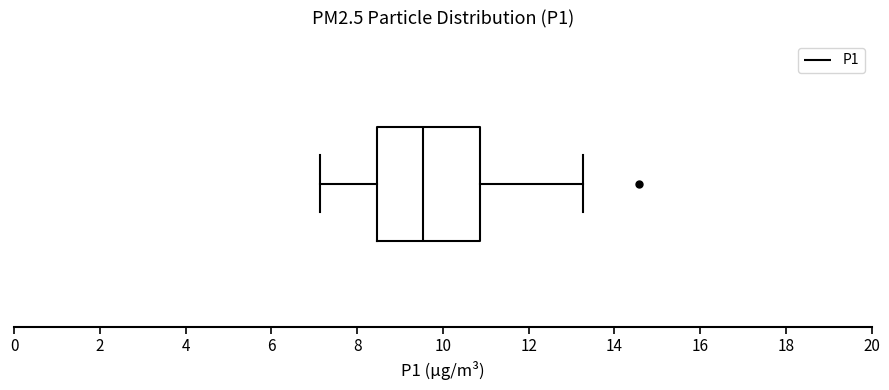

Where does the right whisker of the box end on the x-axis? The values are not printed on the chart, so give them approximately, as read against the axis.

13.2